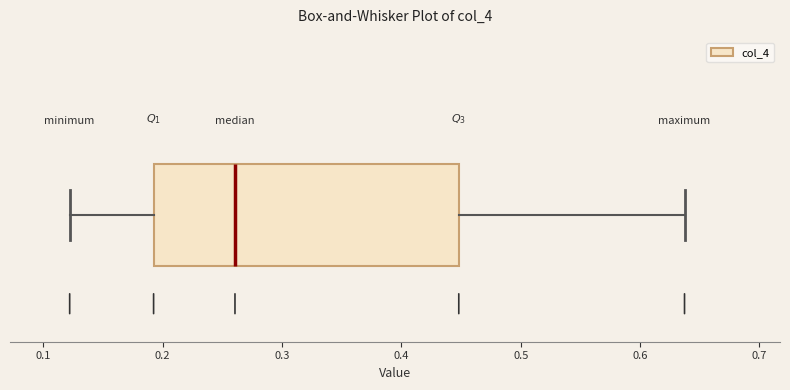

Read this box plot against the x-axis: the position of the median line, the range covered by the box, and the ends of both whiskers. The values are not printed on the chart, so give them approximately, as read against the axis.

median 0.26, box 0.19 to 0.45, whiskers 0.12 to 0.64